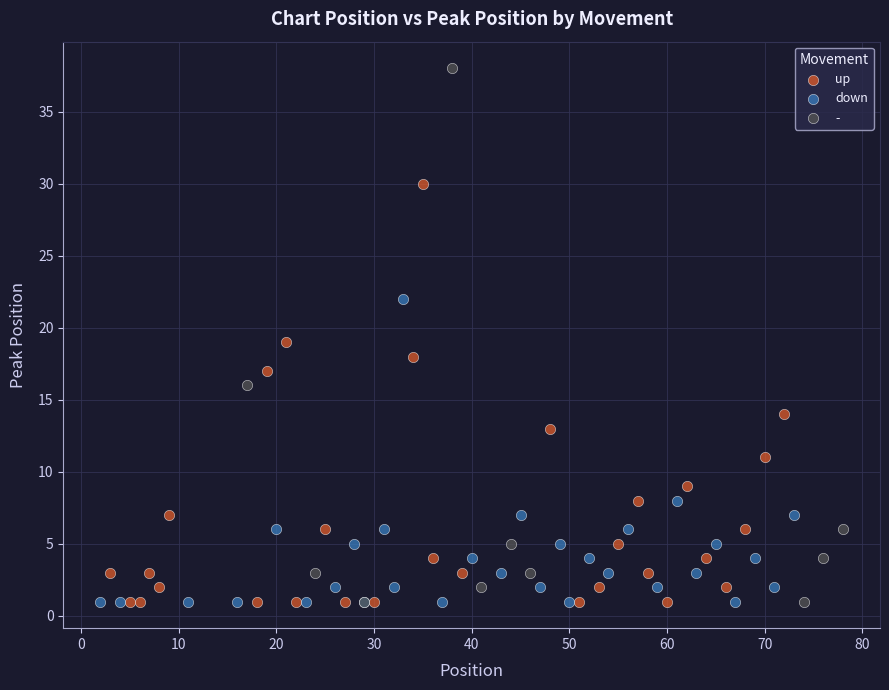

Which series has the widest spread of Y values?

-